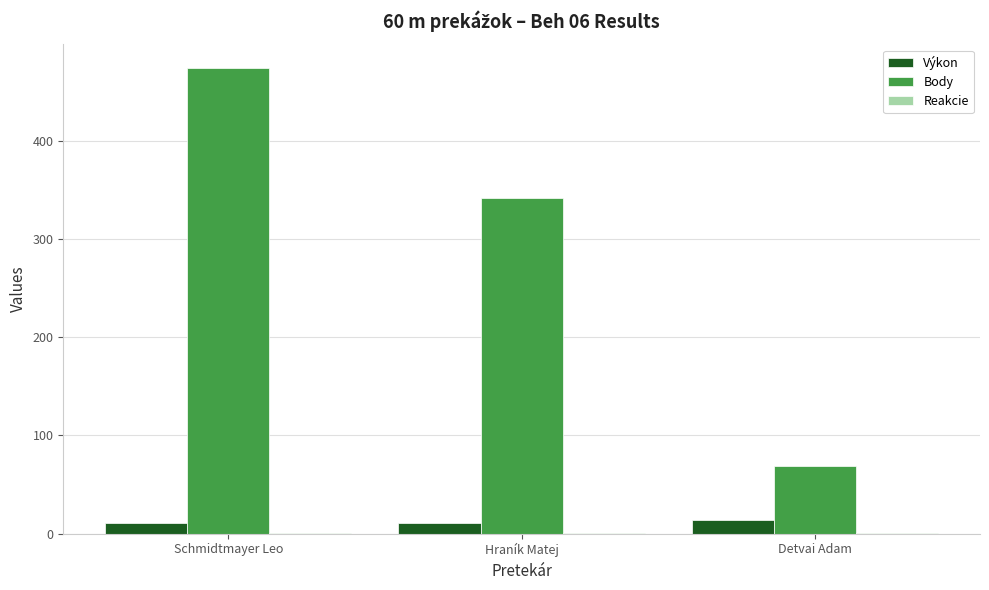

Between Schmidtmayer Leo and Hraník Matej, which series saw the biggest shift?

Body